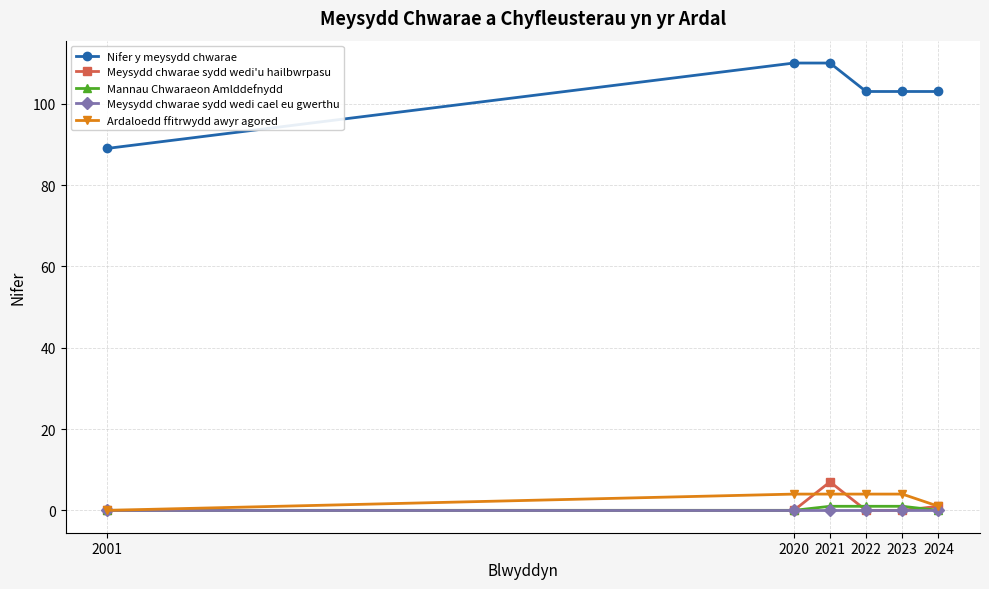

At how many categories does at least one series exceed 66?

6